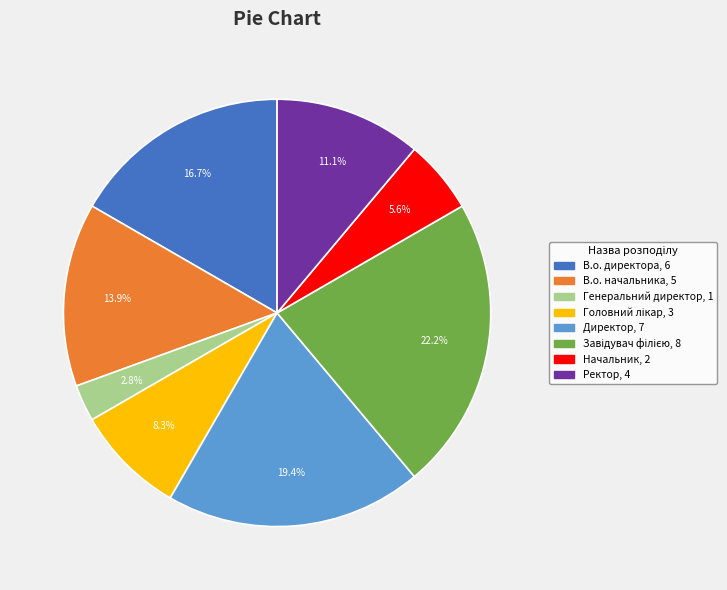

Between Ректор and Начальник, which is larger?

Ректор